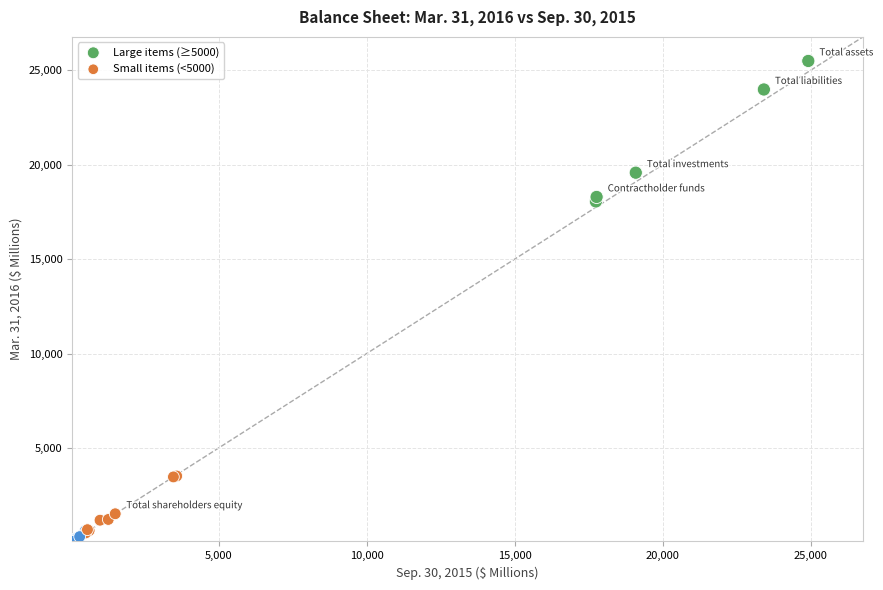

Which series has the widest spread of Y values?

Large items (≥5000)